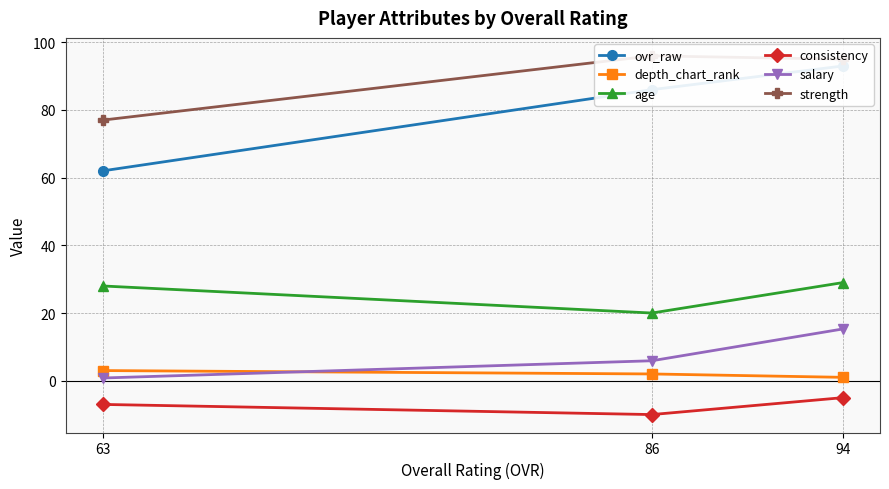

Where is consistency nearest to the value -7?

63